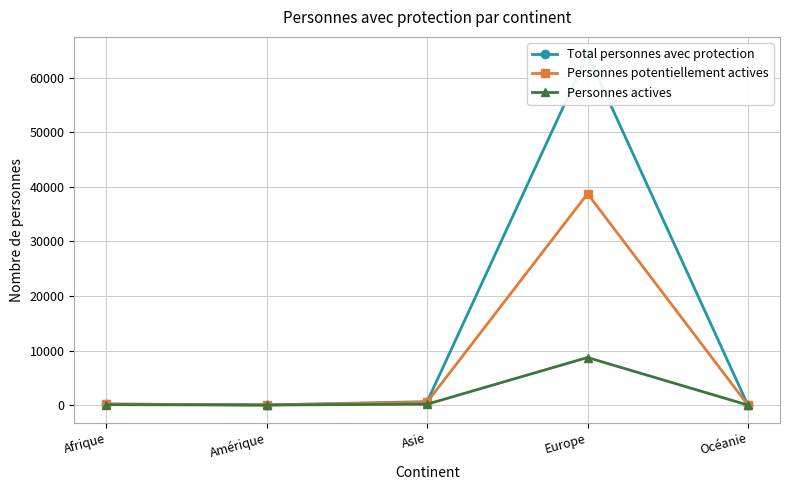

True or false: Personnes potentiellement actives and Personnes actives intersect in this chart.

False